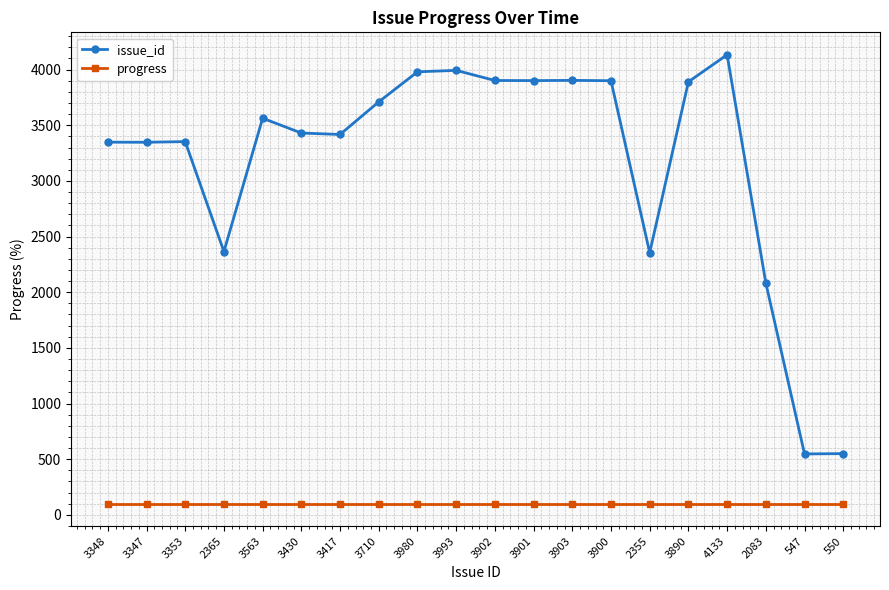

True or false: issue_id has more than 1 interior local peaks.

True